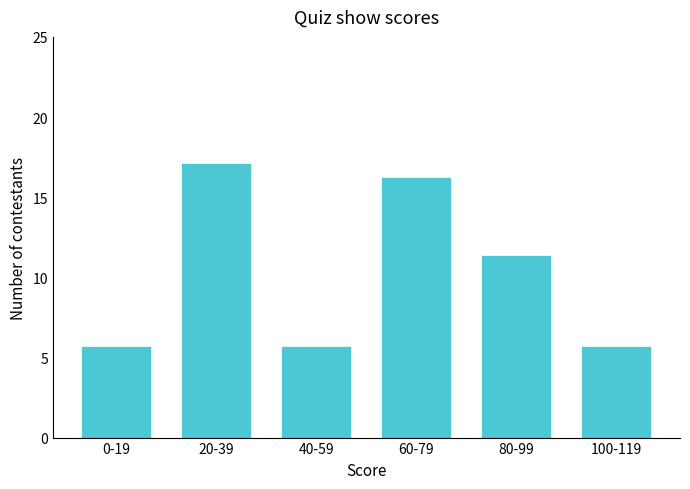

Reading right to left, extract all data points from this chart.

100-119=5.7	80-99=11.4	60-79=16.3	40-59=5.7	20-39=17.2	0-19=5.7